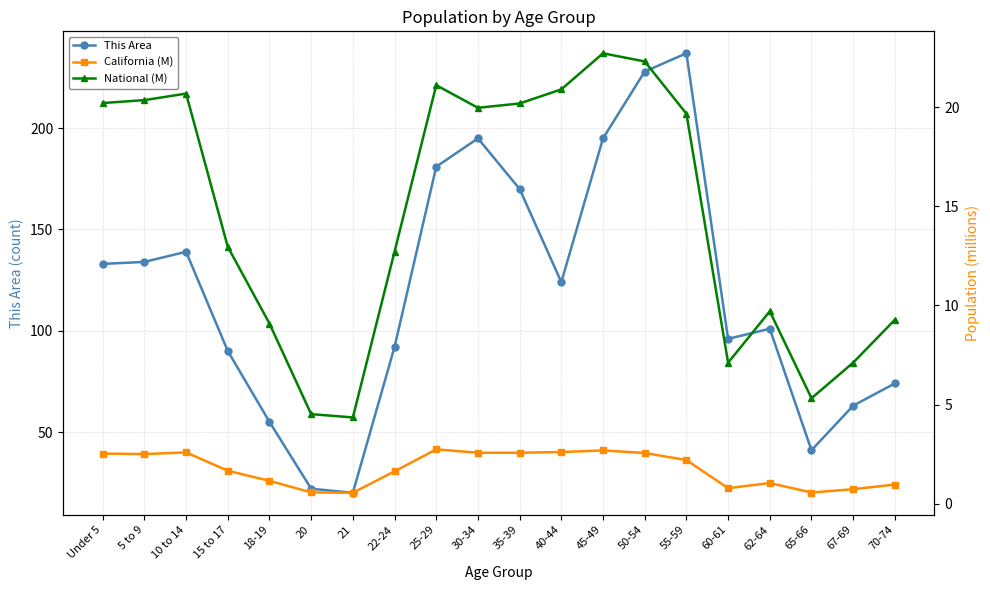

What is the value of the This Area point at the 1st from the left?

133